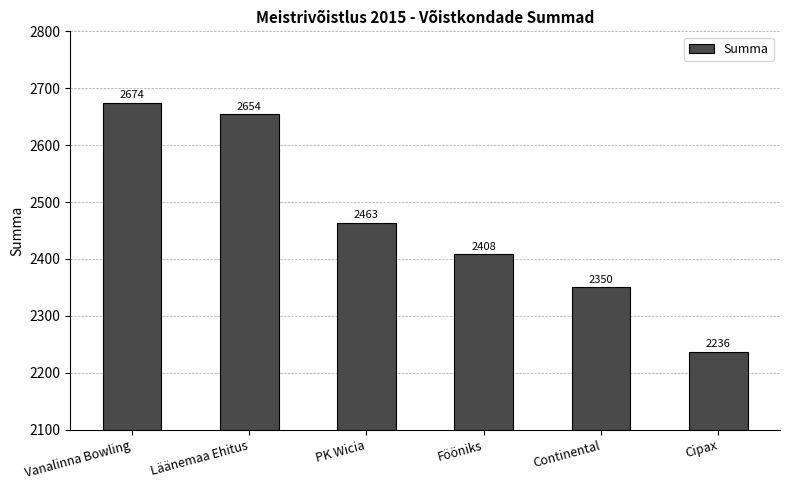

Count the number of categories in the chart.

6